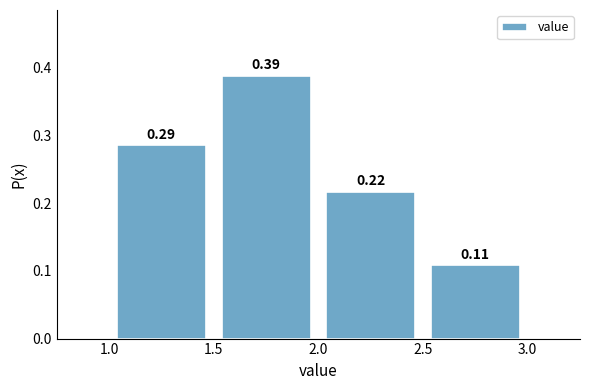

Which range on the x-axis has the tallest bar?

1.5 to 2.0